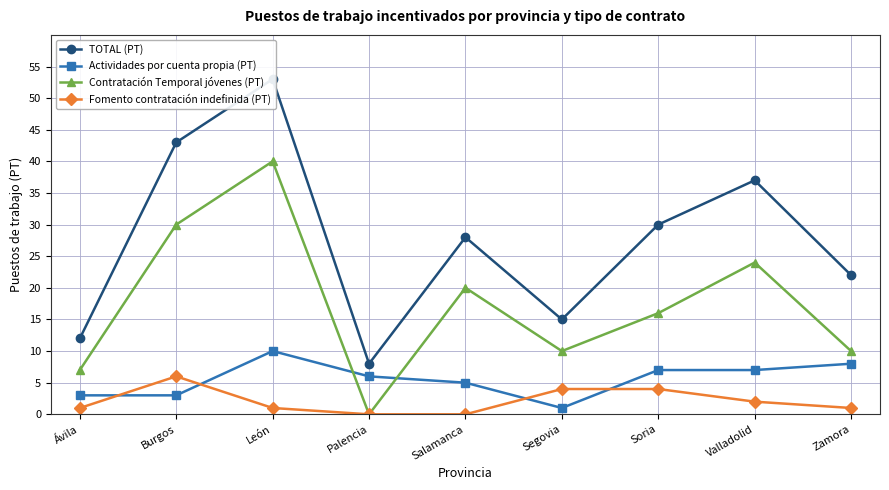

In Fomento contratación indefinida (PT), how many points are higher than both neighbors (excluding endpoints)?

1